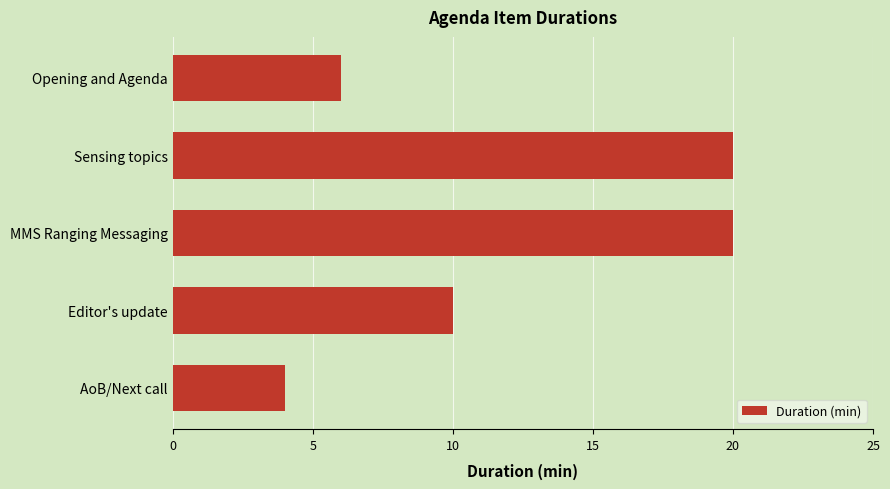

What is the label of the 3rd bar from the top?

MMS Ranging Messaging